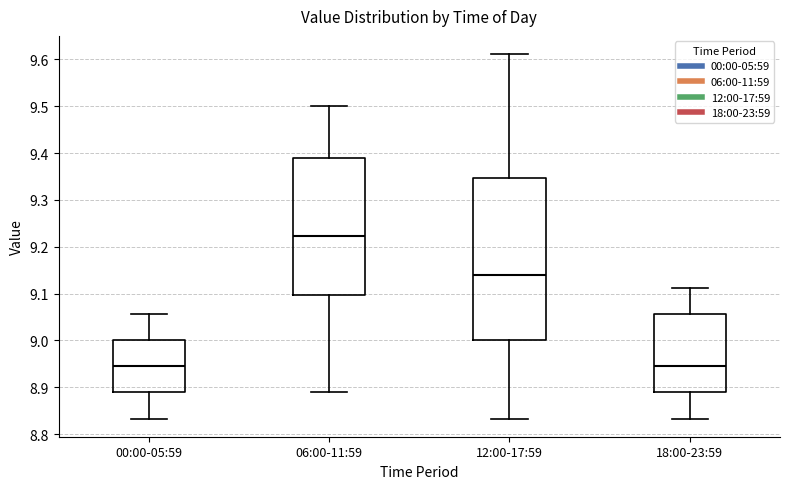

Where is the upper edge of the box for 12:00-17:59 on the y-axis? The values are not printed on the chart, so give them approximately, as read against the axis.

9.35